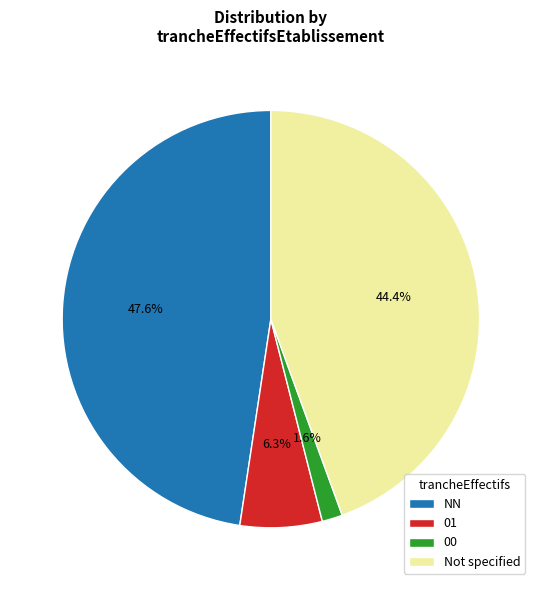

To the nearest percent, what portion does 00 represent?

2%